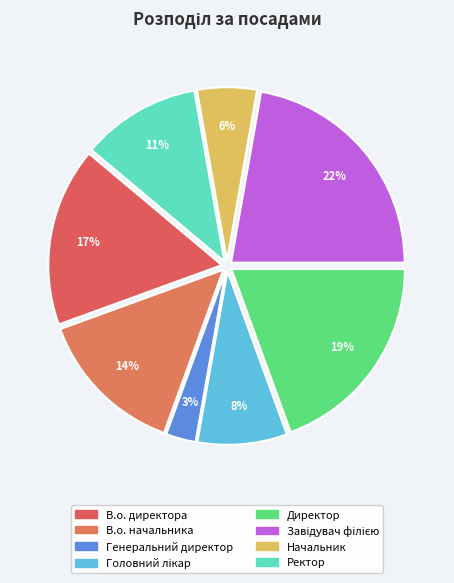

To the nearest percent, what portion does Начальник represent?

6%